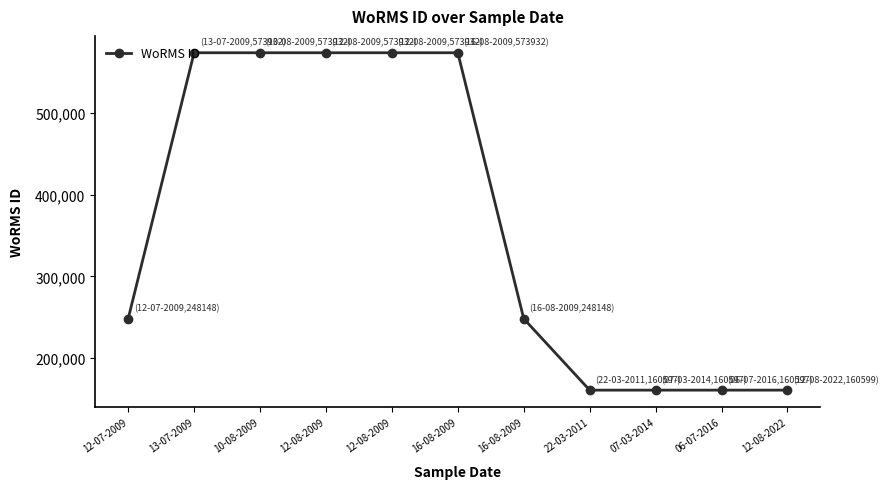

How many series are shown in this chart?

1